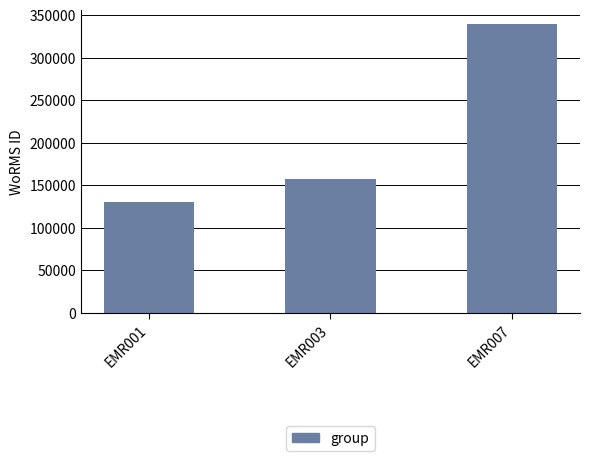

Reading left to right, list all the values displayed in this chart.

129840	157392	339374